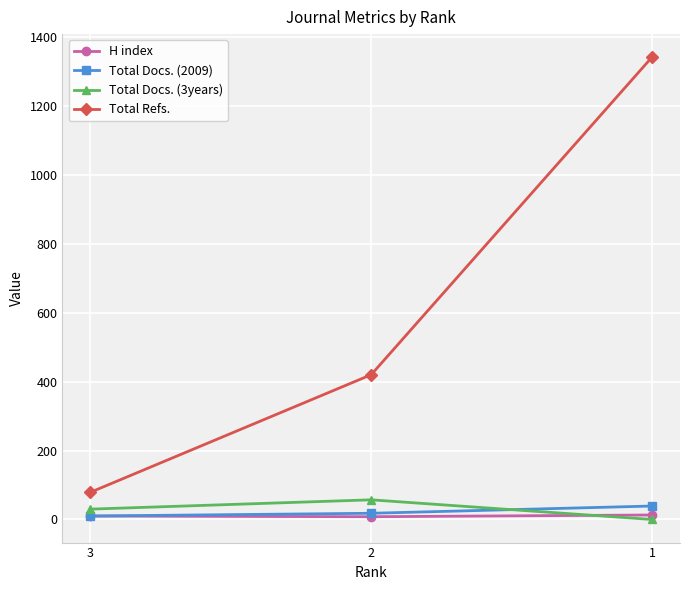

Which series has the largest range (max minus min)?

Total Refs.